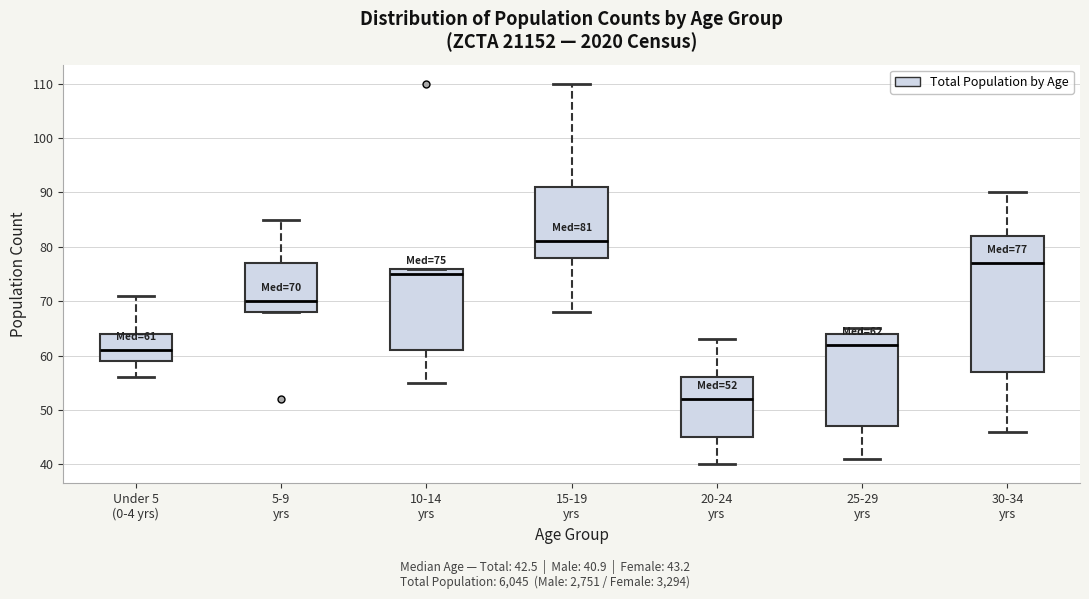

Which box is the tallest, from its lower edge to its upper edge?

30-34 yrs